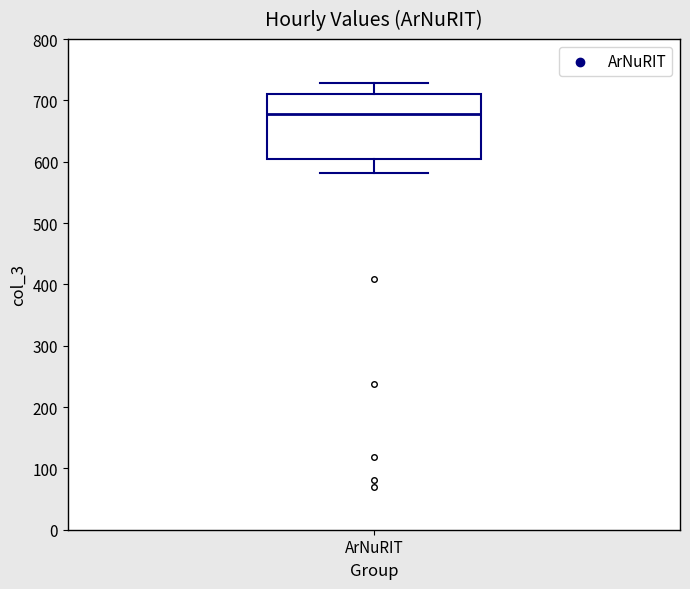

Where does the lower whisker of the box for ArNuRIT end on the y-axis? The values are not printed on the chart, so give them approximately, as read against the axis.

580